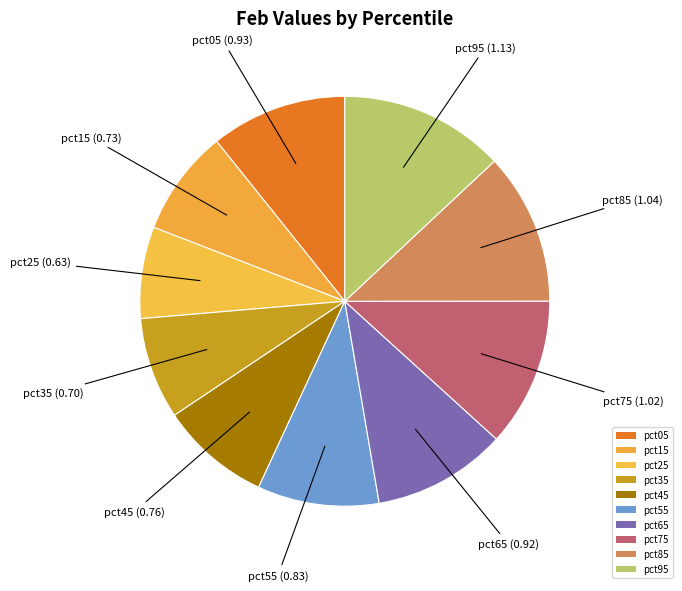

Count the number of slices in the pie.

10